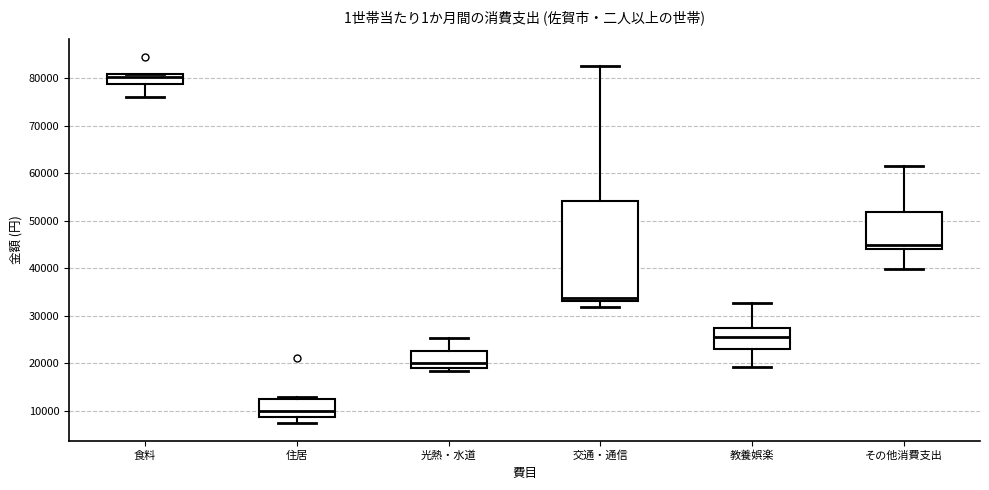

Reading left to right, transcribe this box plot: for each box, give where its median line is, the range the box spans, and where its two whiskers end, as read against the y-axis. The values are not printed on the chart, so give them approximately, as read against the axis.

食料: median 80000, box 79000 to 81000, whiskers 76000 to 81000
住居: median 10000, box 9000 to 12000, whiskers 7000 to 13000
光熱・水道: median 20000, box 19000 to 23000, whiskers 18000 to 25000
交通・通信: median 34000, box 33000 to 54000, whiskers 32000 to 83000
教養娯楽: median 25000, box 23000 to 27000, whiskers 19000 to 33000
その他消費支出: median 45000, box 44000 to 52000, whiskers 40000 to 62000